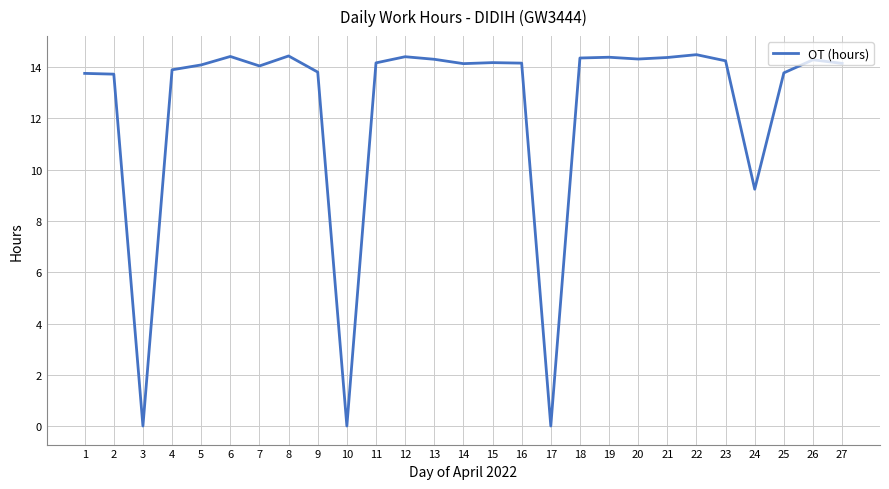

True or false: the data shows 3.4 at 2.

False